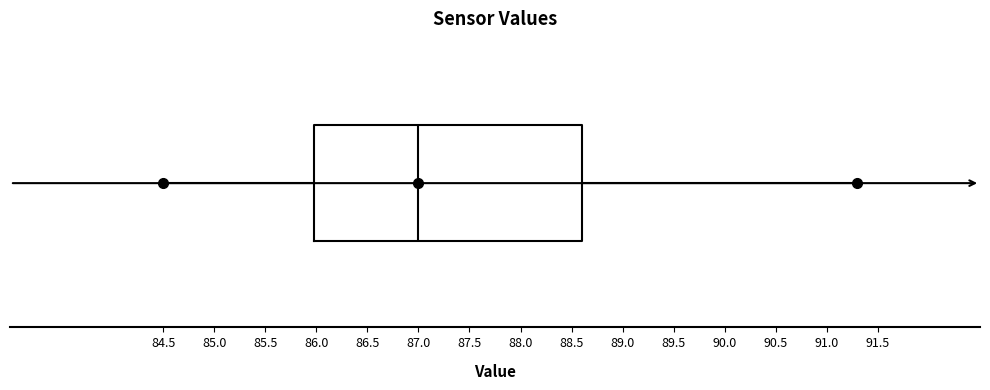

Read this box plot against the x-axis: the position of the median line, the range covered by the box, and the ends of both whiskers. The values are not printed on the chart, so give them approximately, as read against the axis.

median 87.0, box 86.0 to 88.6, whiskers 84.5 to 91.3